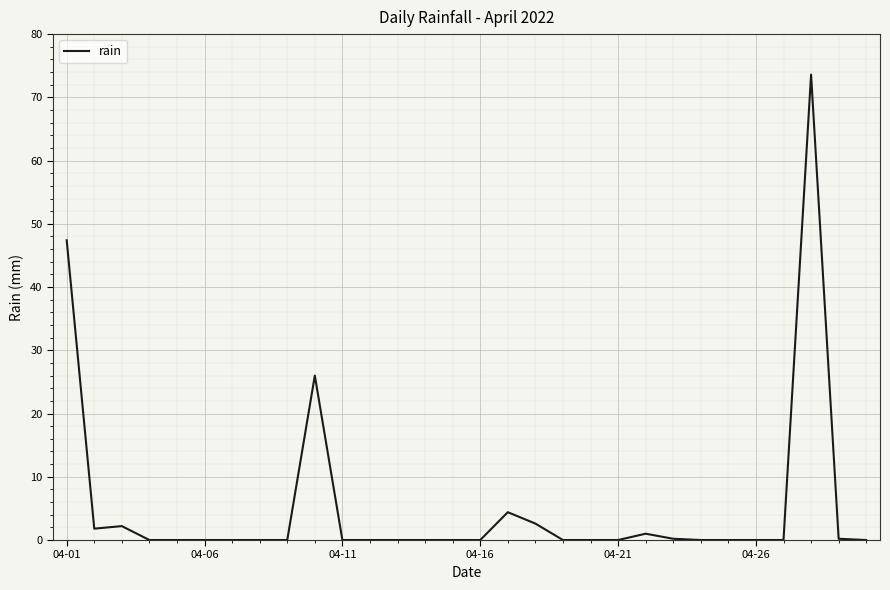

True or false: there are more than 0 points higher than both neighbors.

True